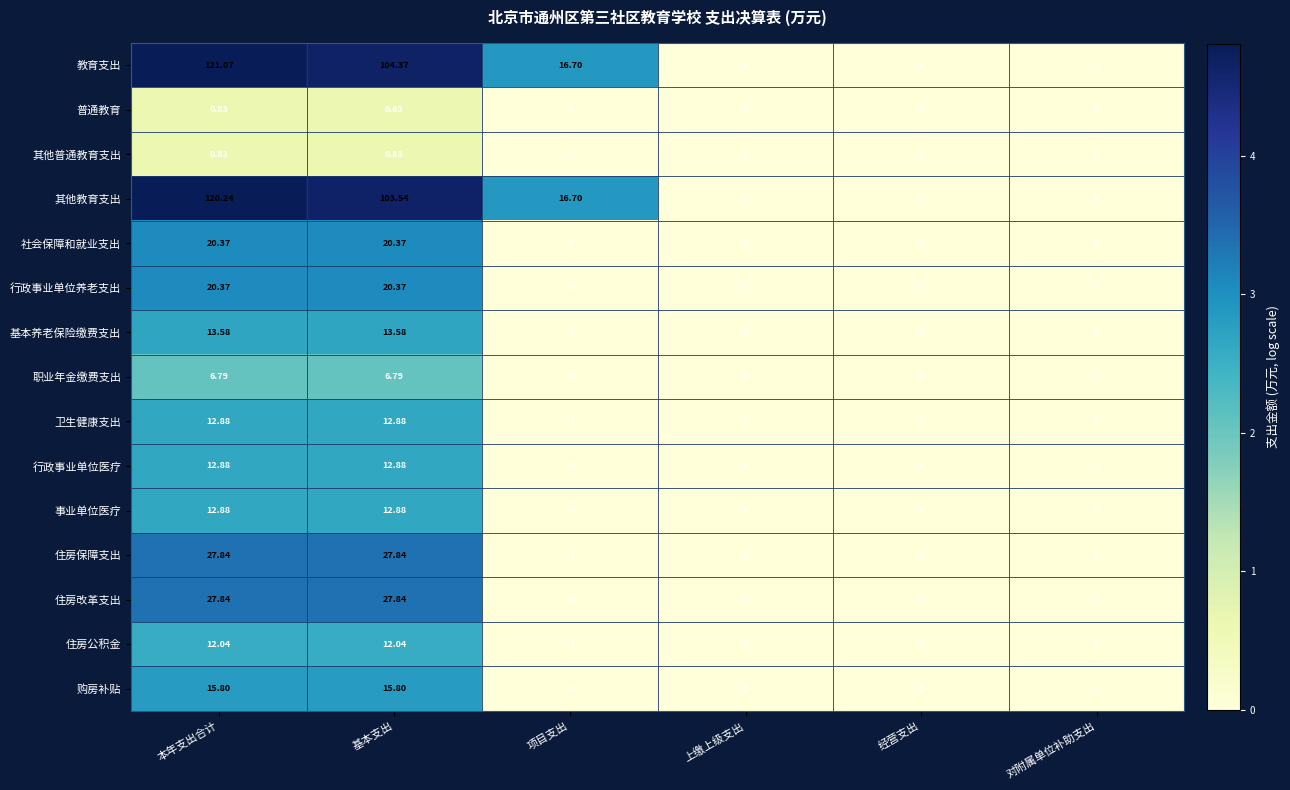

What is the maximum value shown in the chart?

121.1